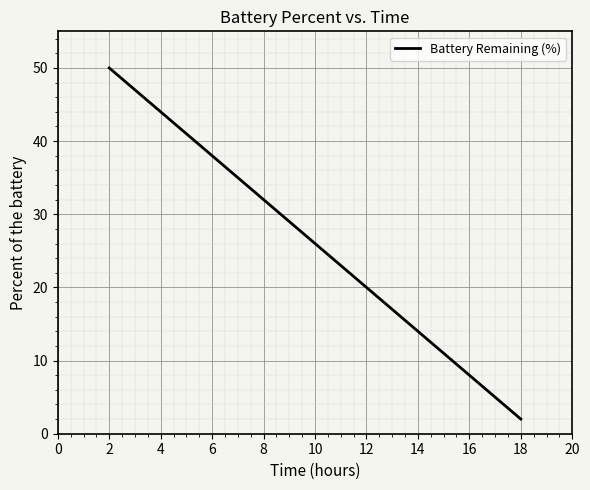

What is the difference between the maximum and minimum values?

48